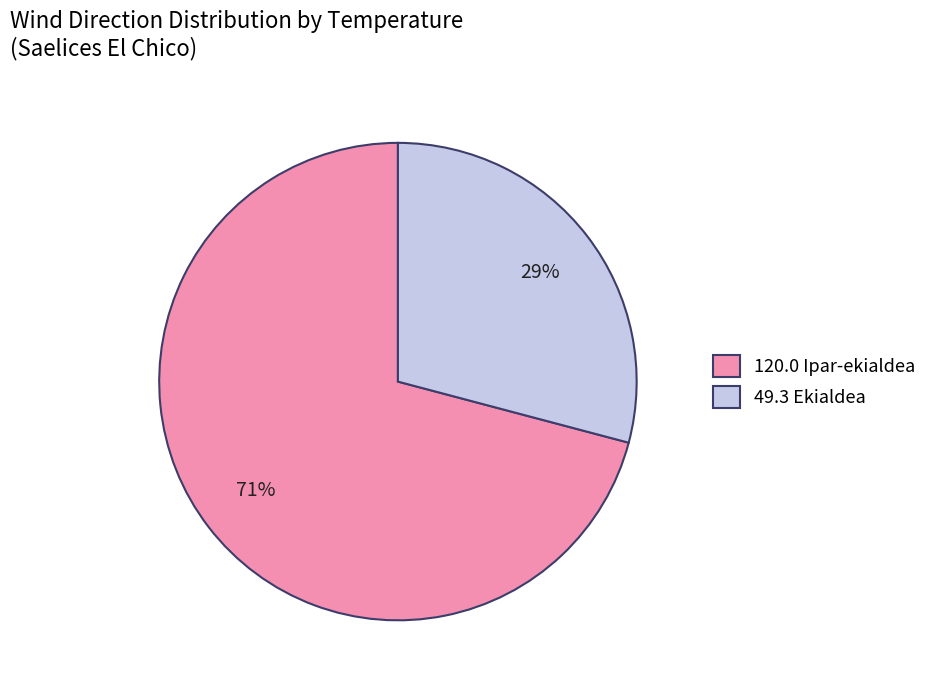

The 120.0 Ipar-ekialdea slice represents 71% of the pie. True or false?

True